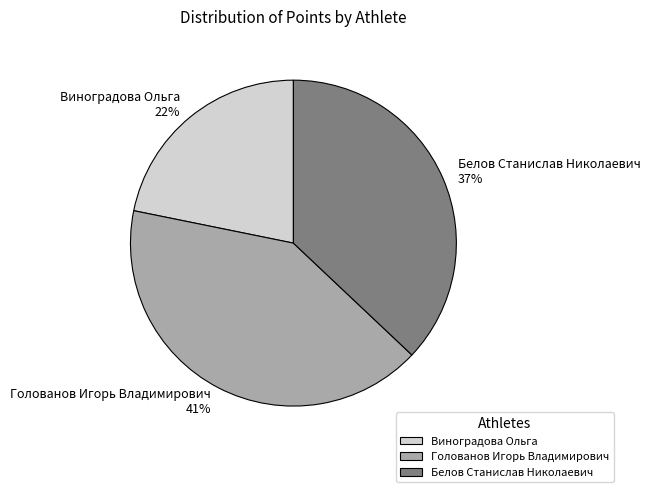

Does Виноградова Ольга account for over 50% of the chart?

No